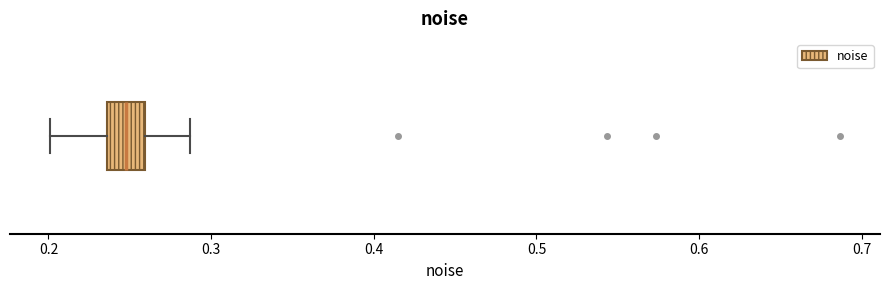

Where does the left whisker of the box end on the x-axis? The values are not printed on the chart, so give them approximately, as read against the axis.

0.20